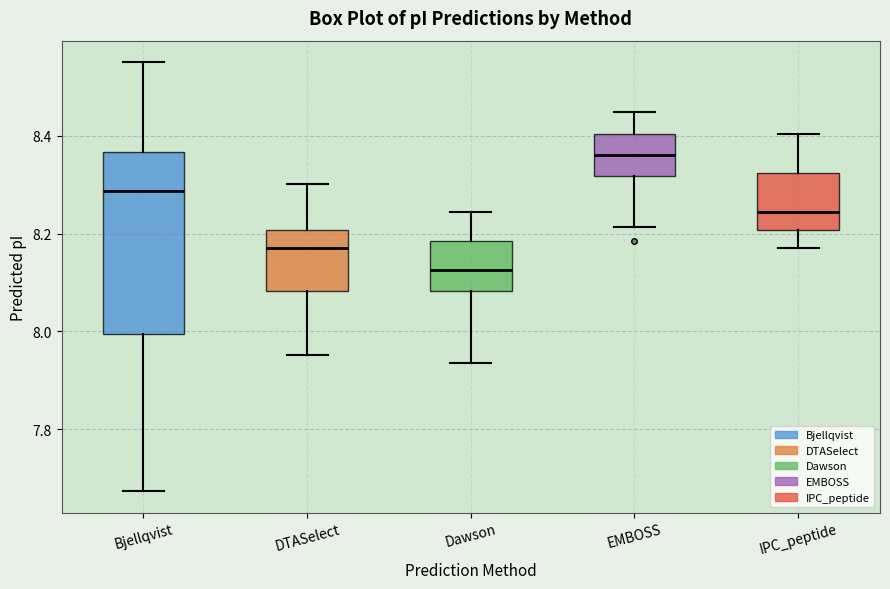

Reading left to right, transcribe this box plot: for each box, give where its median line is, the range the box spans, and where its two whiskers end, as read against the y-axis. The values are not printed on the chart, so give them approximately, as read against the axis.

Bjellqvist: median 8.28, box 8.00 to 8.36, whiskers 7.68 to 8.56
DTASelect: median 8.18, box 8.08 to 8.20, whiskers 7.96 to 8.30
Dawson: median 8.12, box 8.08 to 8.18, whiskers 7.94 to 8.24
EMBOSS: median 8.36, box 8.32 to 8.40, whiskers 8.22 to 8.44
IPC_peptide: median 8.24, box 8.20 to 8.32, whiskers 8.18 to 8.40